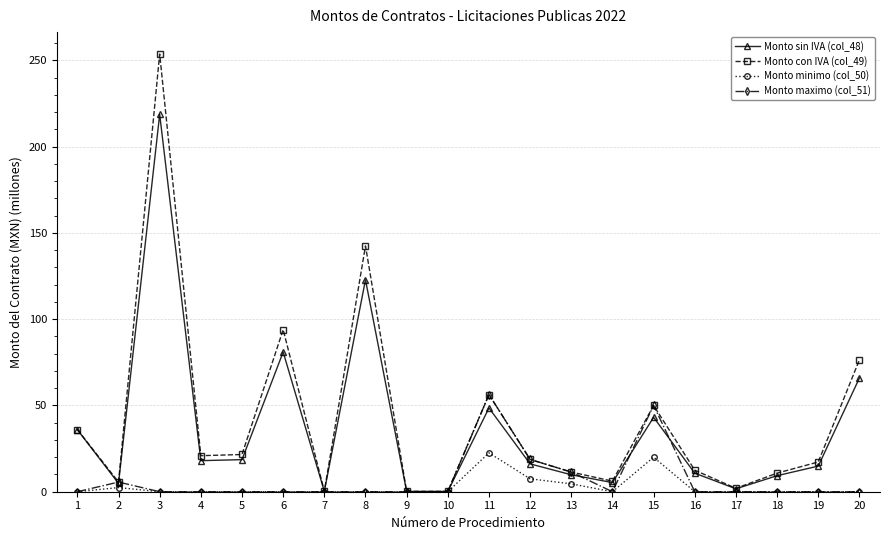

What is the maximum value shown in the chart?

253.6